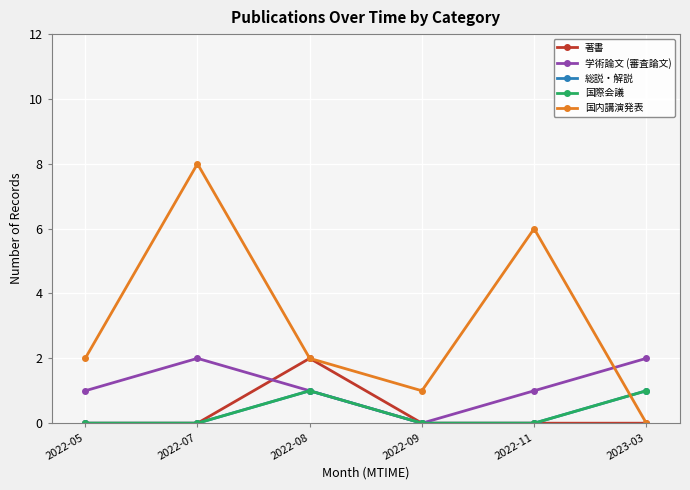

What is the label of the 5th point from the right?

2022-07